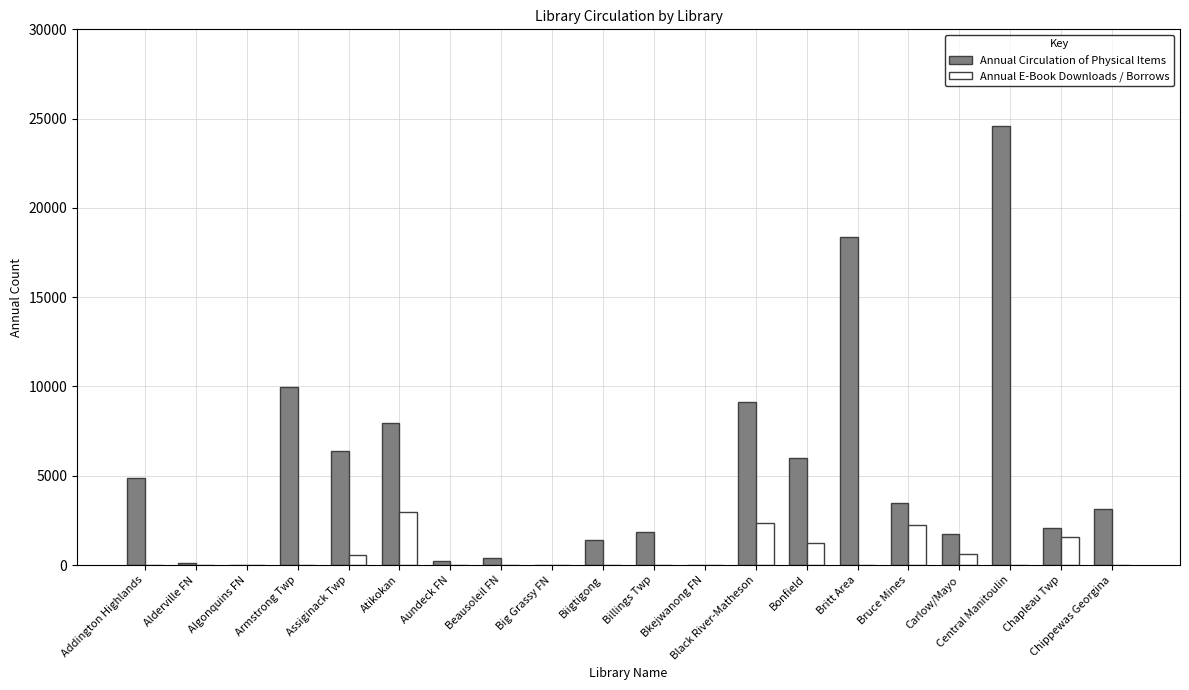

Between Billings Twp and Chippewas Georgina, which series saw the biggest shift?

Annual Circulation of Physical Items